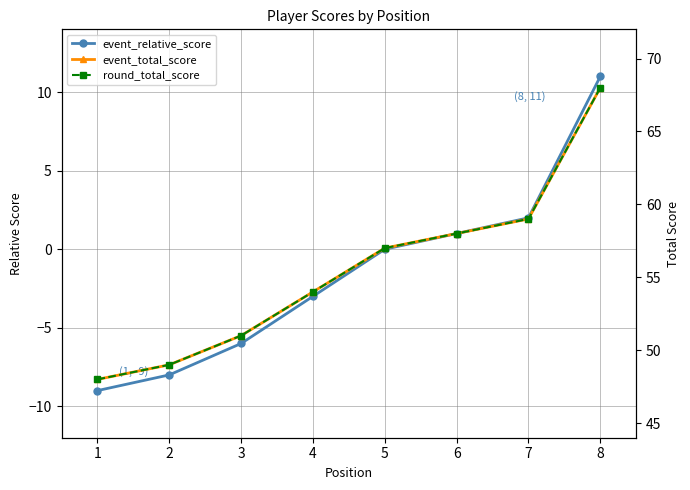

Between 4 and 5, which series saw the biggest shift?

event_relative_score